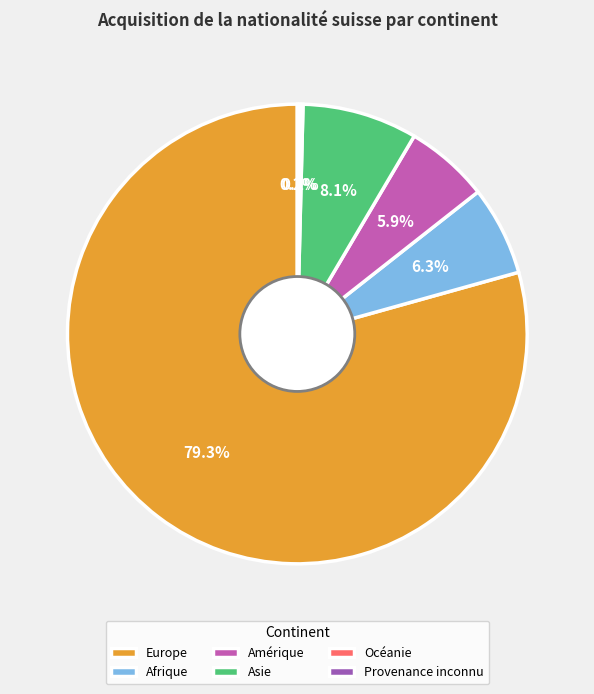

To the nearest percent, what portion does Afrique represent?

6%